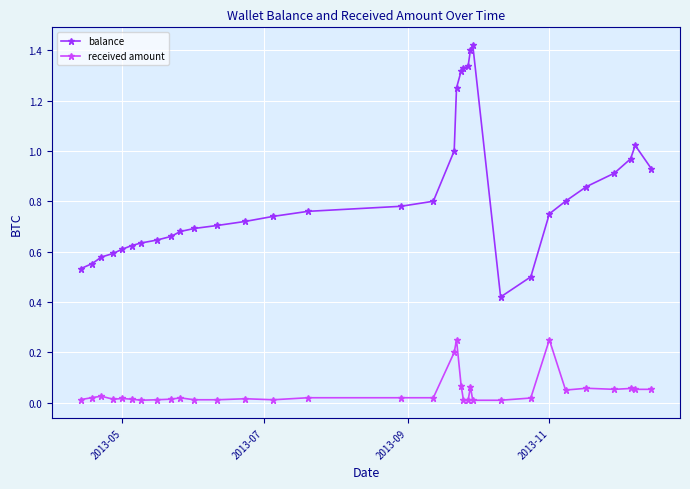

Rank the series by their maximum value, from lowest to highest.

received amount, balance